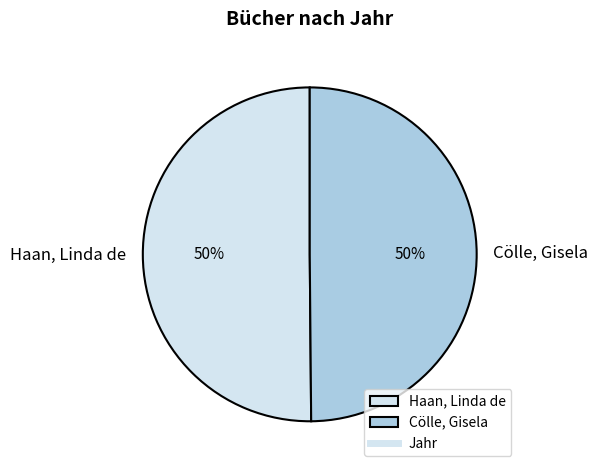

Is it true that Haan, Linda de is 50% of the pie?

True